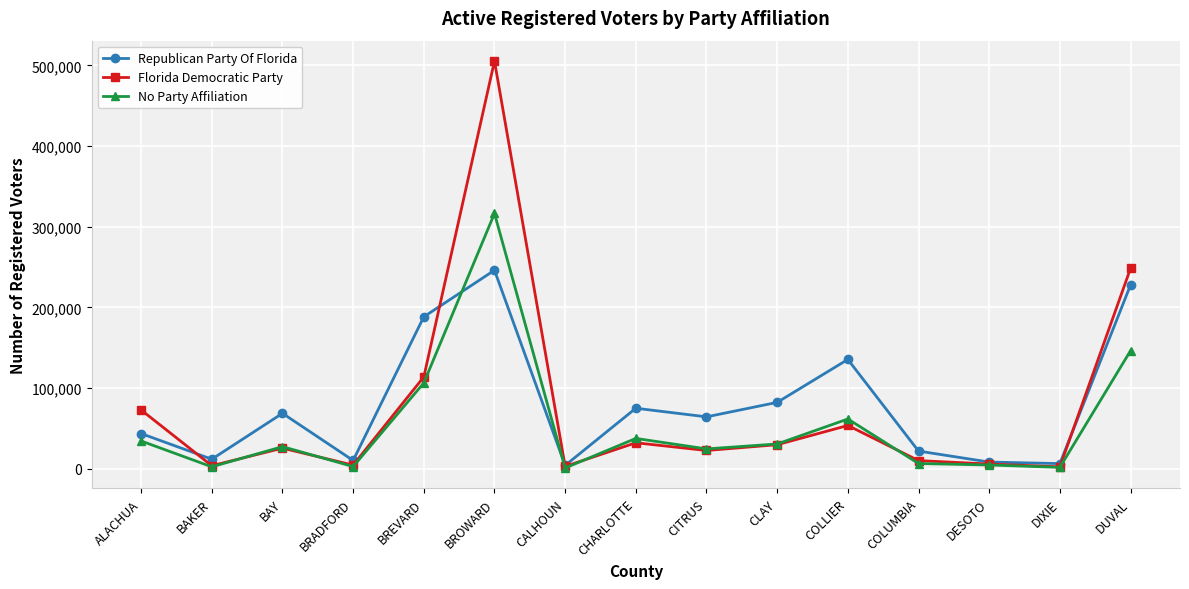

How many times do Florida Democratic Party and No Party Affiliation cross each other?

4